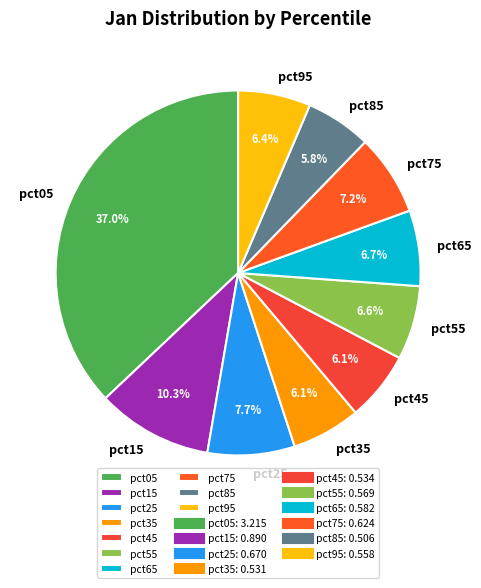

To the nearest percent, what is the difference between the pct05 and pct35 slice percentages?

31%